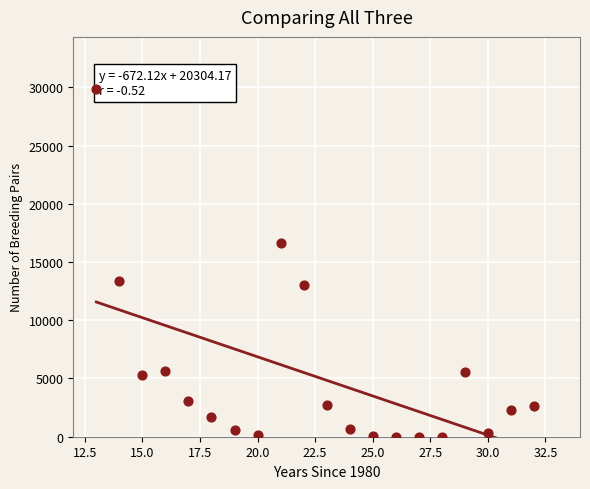

What is the range of X values (max minus min)?

19